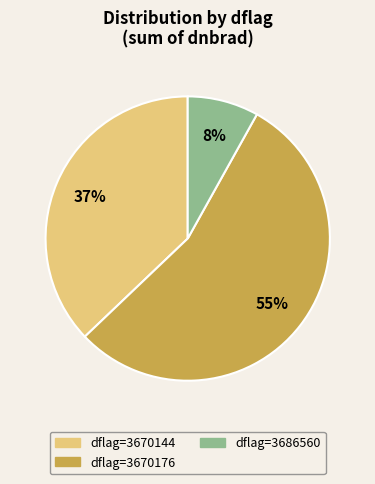

What percentage is the dflag=3670176 slice, to the nearest percent?

55%